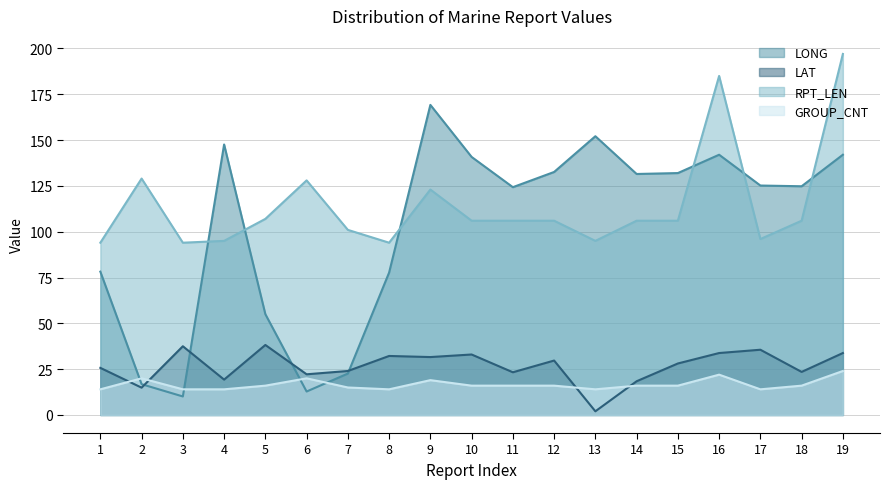

What is the sum of the LAT values at 6 and 9?

53.8